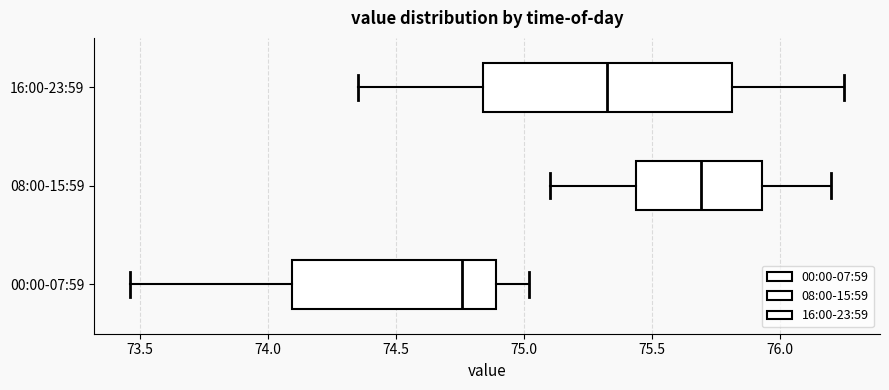

Where does the right whisker of the box for 08:00-15:59 end on the x-axis? The values are not printed on the chart, so give them approximately, as read against the axis.

76.20